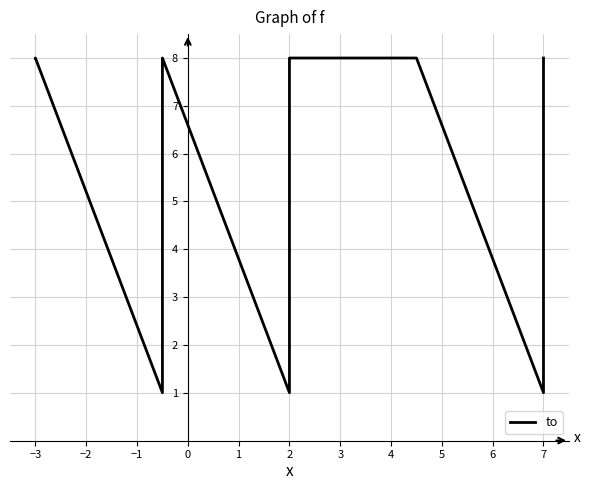

Is it true that the value at 2 is 11.1?

False